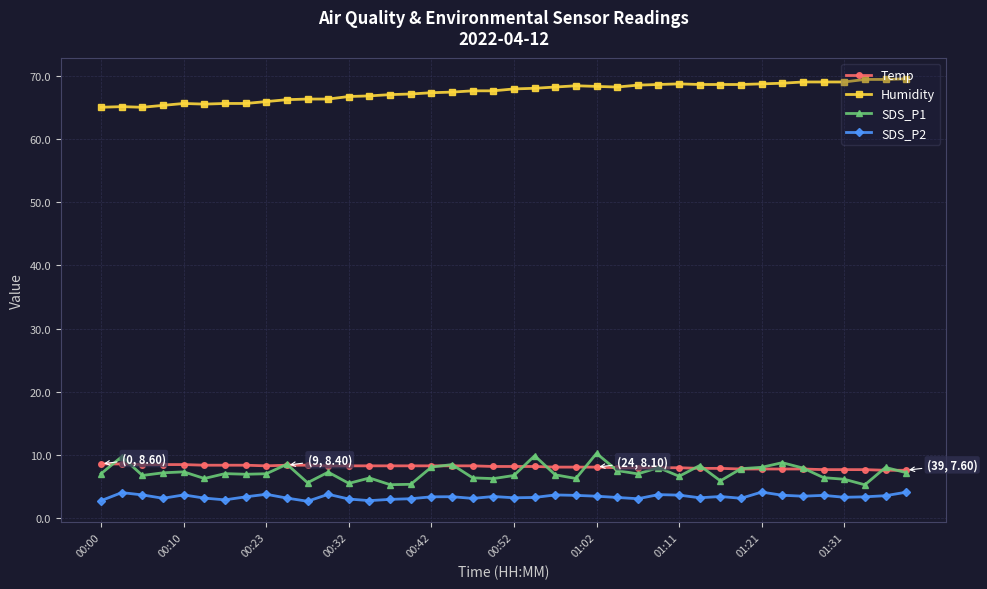

What is the smallest value displayed?

2.7